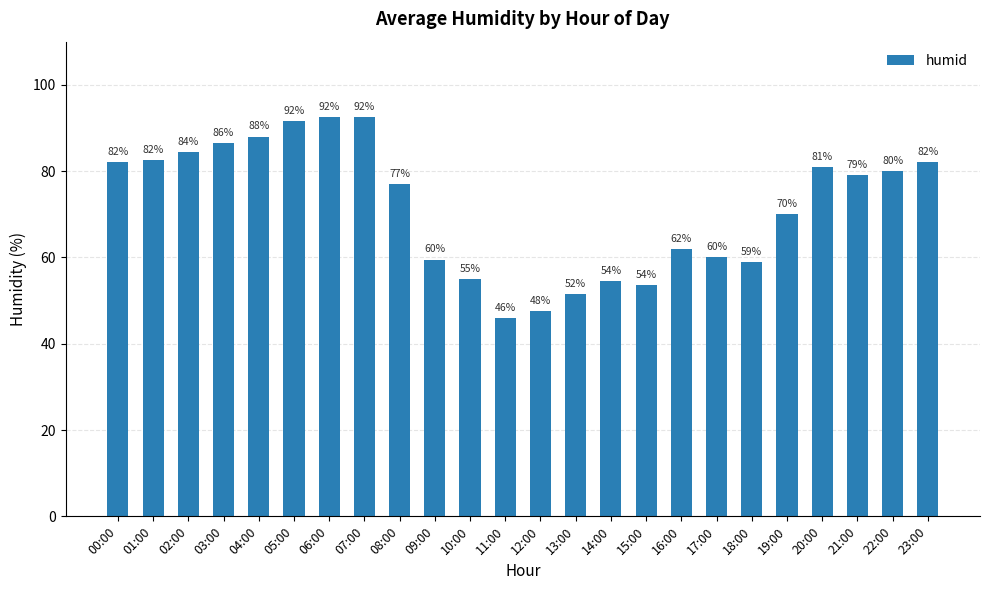

Read the value at 11:00.

46.0